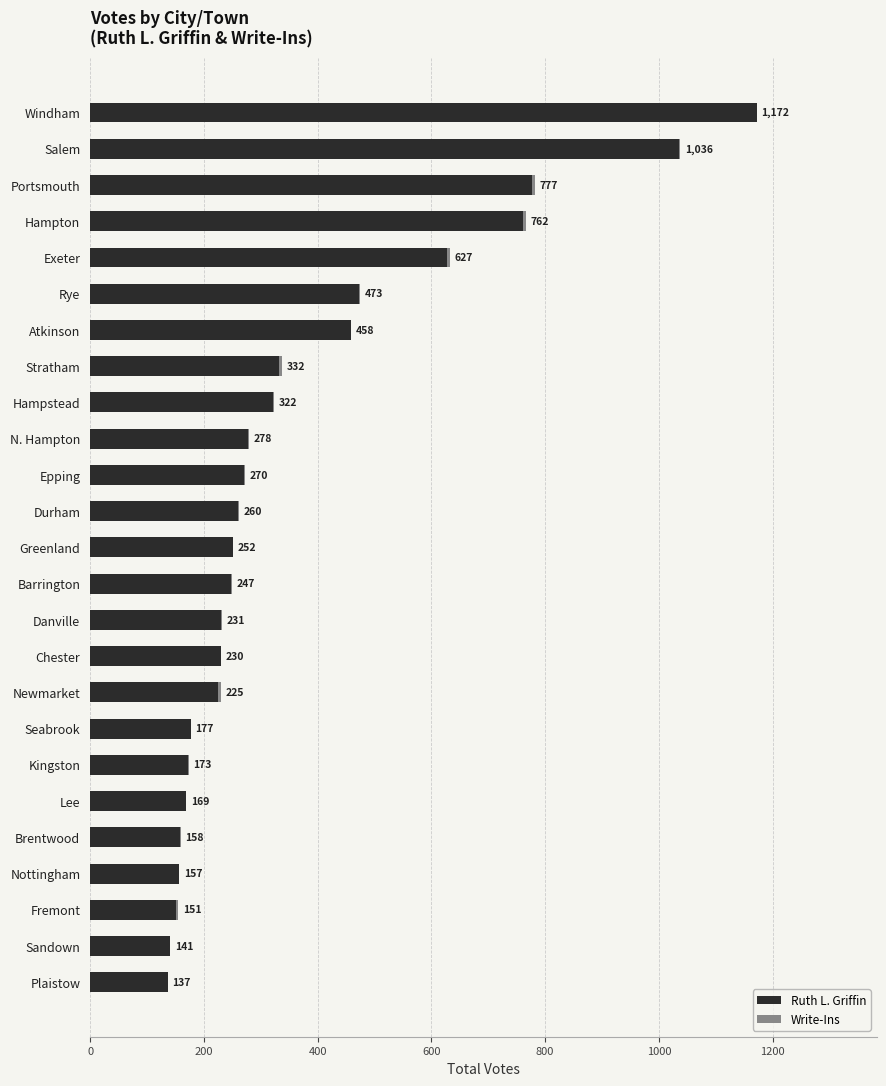

At which label does Ruth L. Griffin reach its peak?

Windham